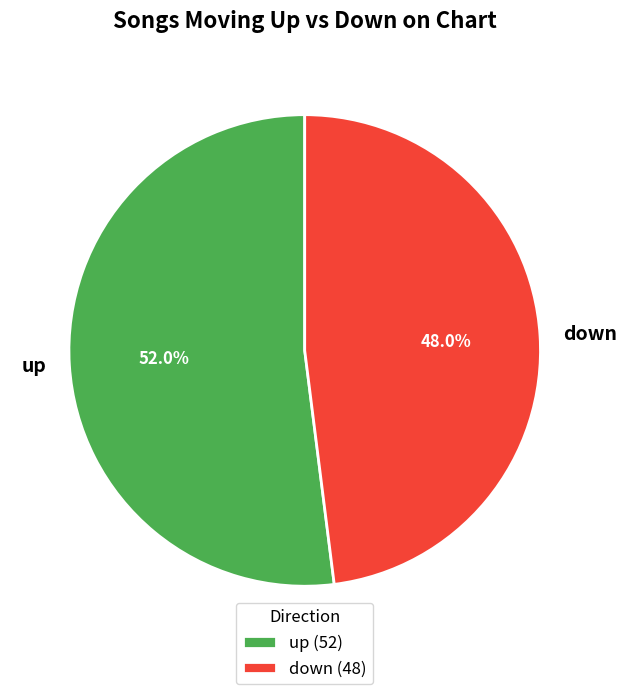

How many slices are in this pie chart?

2